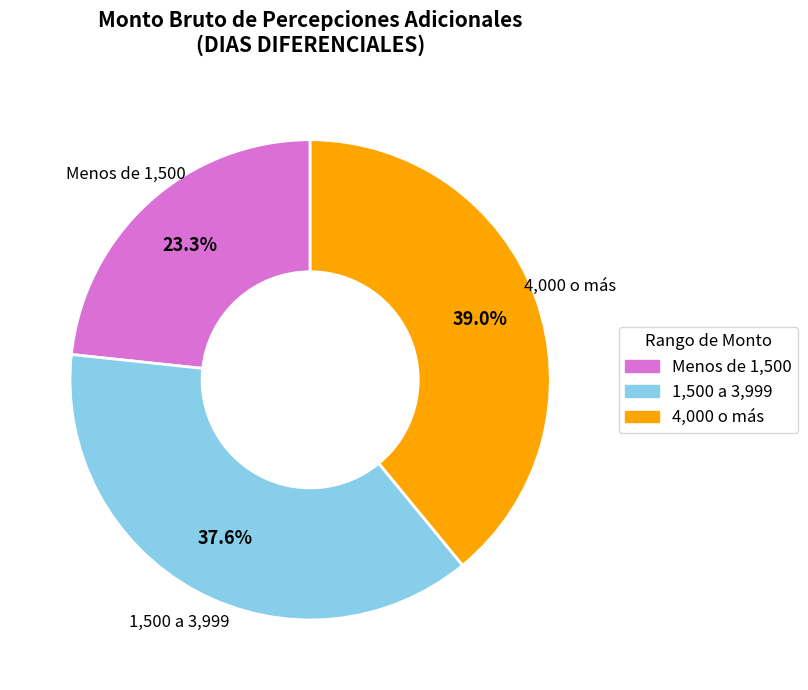

Is there any slice that represents more than half of the pie?

No